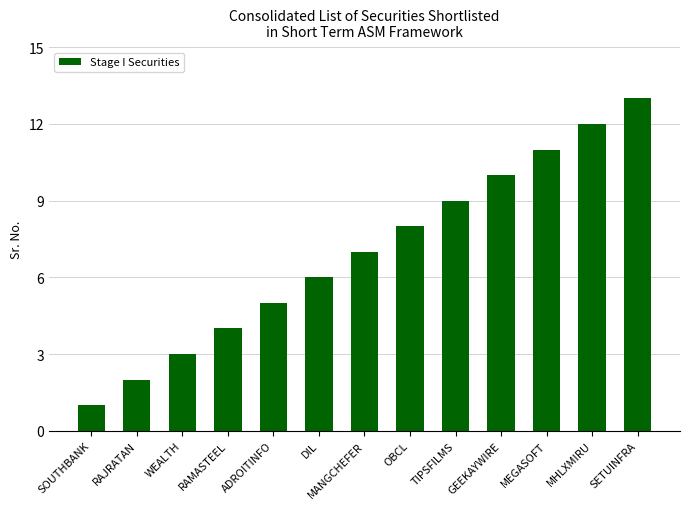

True or false: the data shows 3 at WEALTH.

True